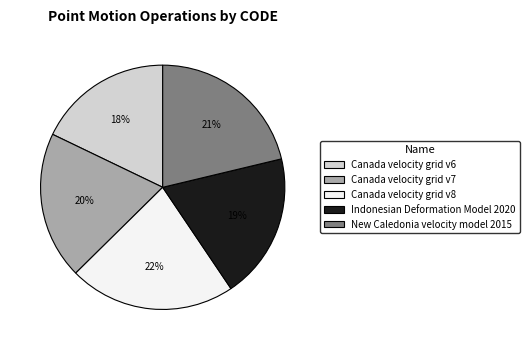

Combined, do Indonesian Deformation Model 2020 and Canada velocity grid v8 account for over 50%?

No